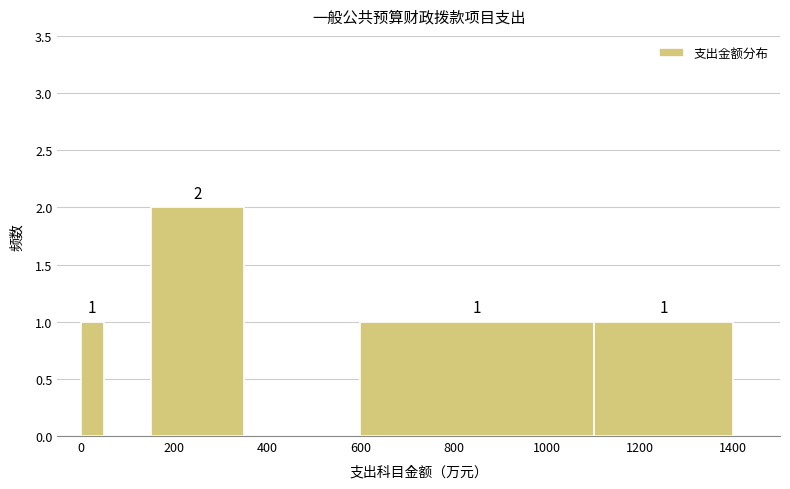

Read against the x-axis, roughly where is the centre of the tallest bar?

260